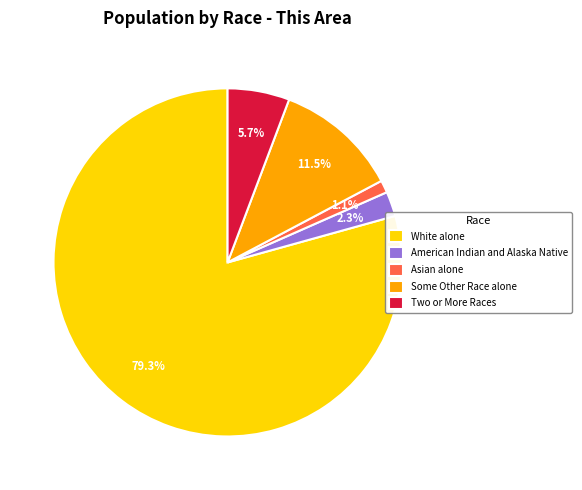

The Two or More Races slice represents 6% of the pie. True or false?

True